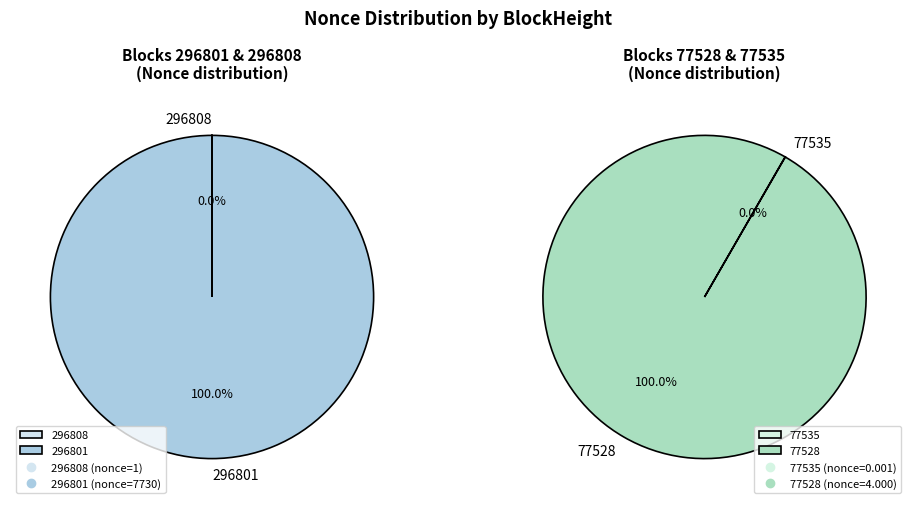

What is the smallest slice in the pie chart?

77535